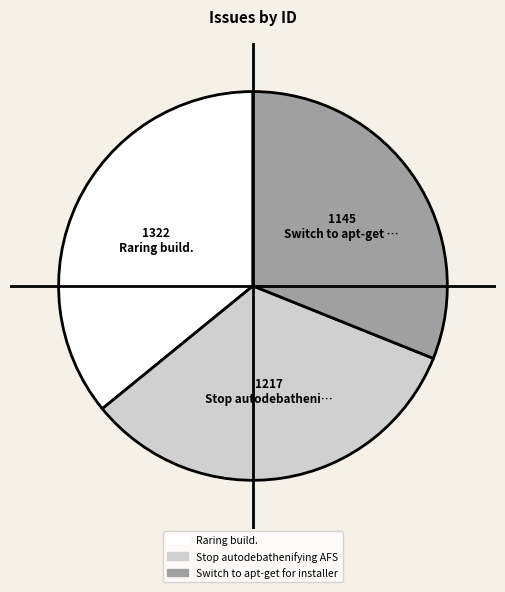

Do Switch to apt-get for installer and Stop autodebathenifying AFS together represent more than half of the pie?

Yes